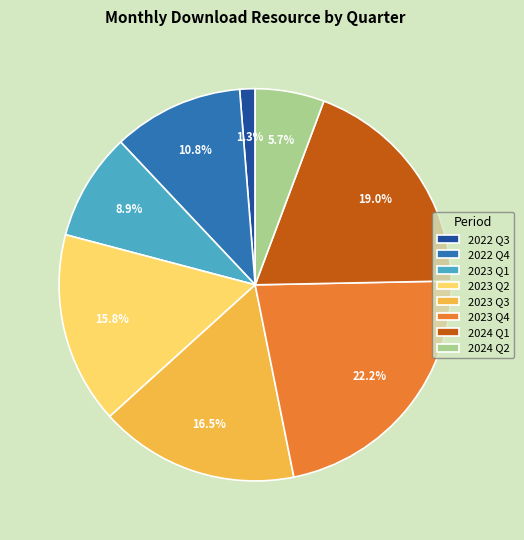

Between 2024 Q1 and 2023 Q4, which is larger?

2023 Q4